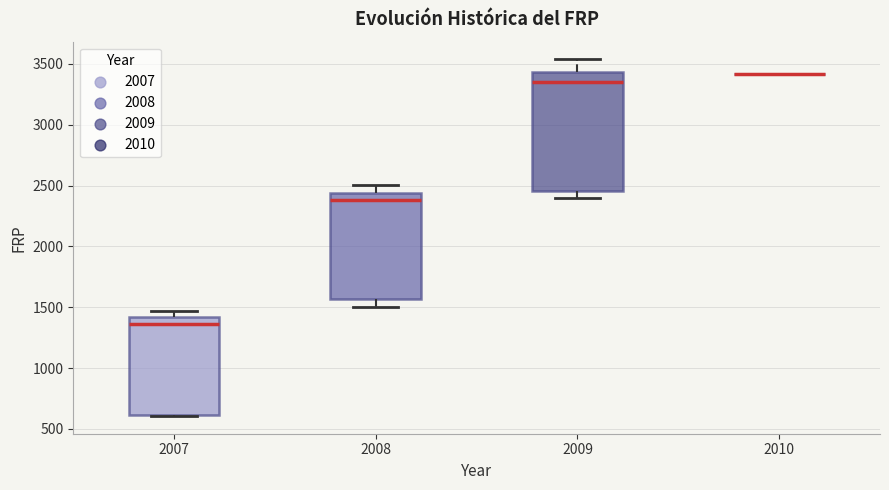

Reading left to right, transcribe this box plot: for each box, give where its median line is, the range the box spans, and where its two whiskers end, as read against the y-axis. The values are not printed on the chart, so give them approximately, as read against the axis.

2007: median 1350, box 600 to 1400, whiskers 600 to 1450
2008: median 2400, box 1550 to 2450, whiskers 1500 to 2500
2009: median 3350, box 2450 to 3450, whiskers 2400 to 3550
2010: box collapsed to a line at 3400, whiskers 3400 to 3400